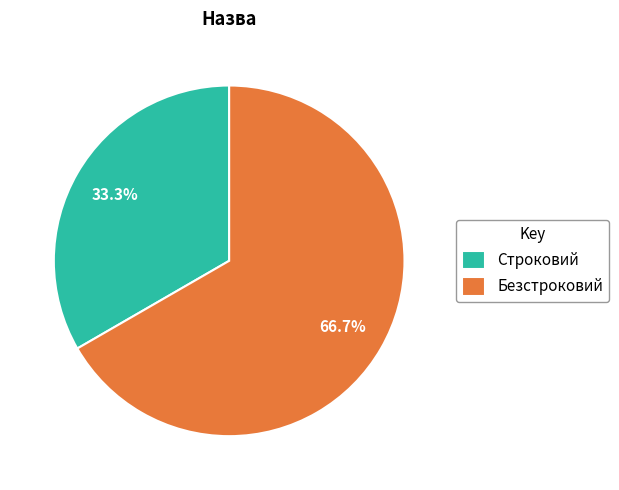

True or false: Строковий accounts for 33% of the total.

True